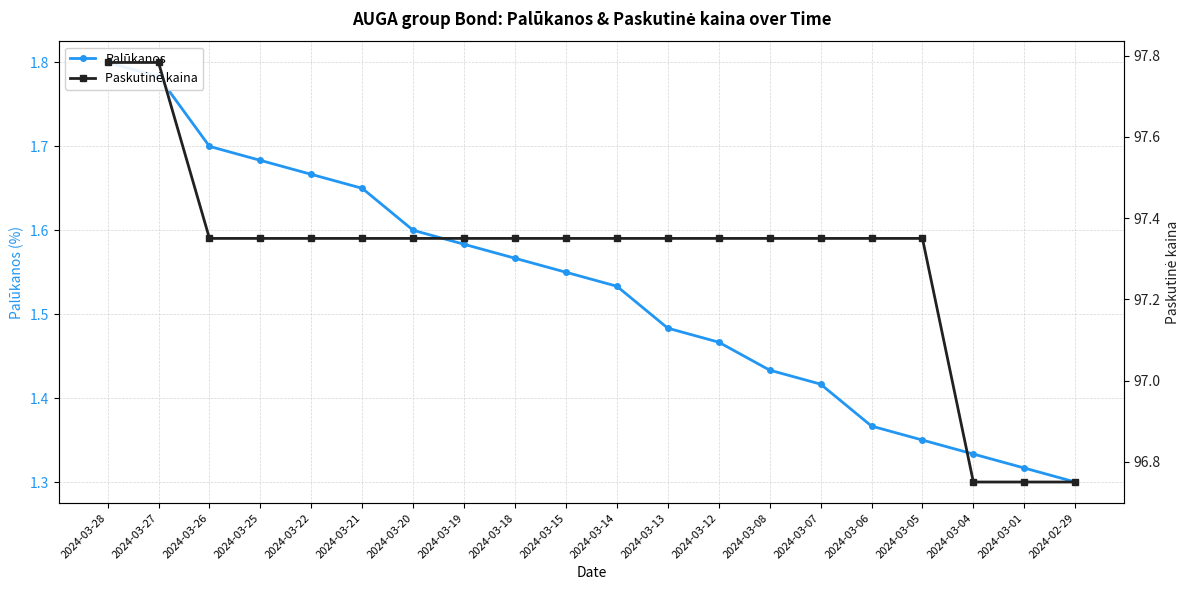

What is the smallest value displayed?

1.3